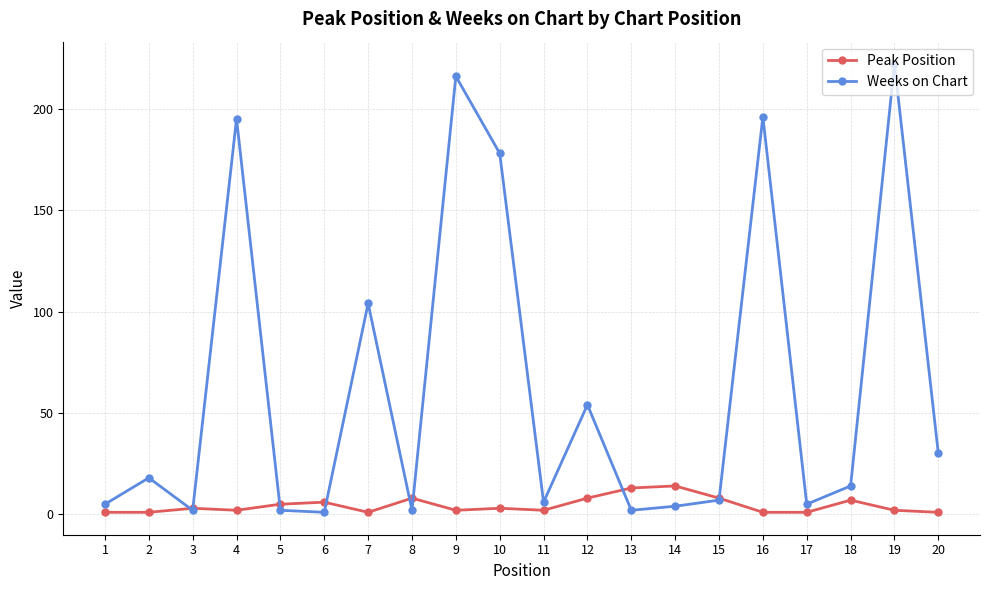

Which series has the widest spread of values?

Weeks on Chart